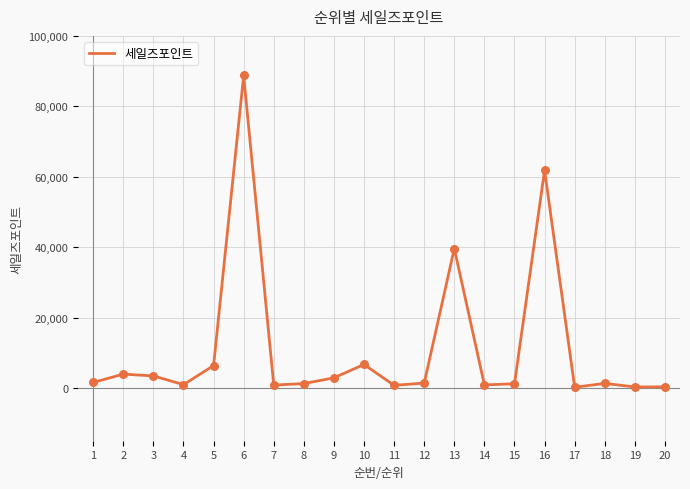

What is the ratio of the value at 7 to the value at 15?

0.7